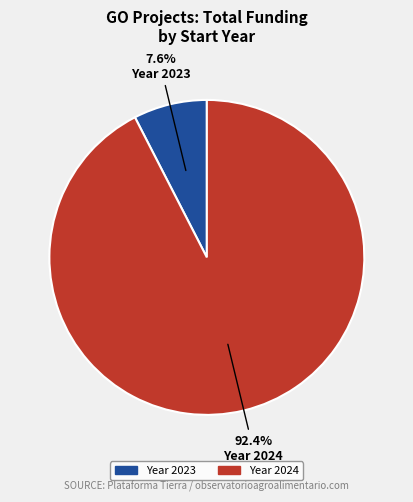

Does any single category account for the majority?

Yes